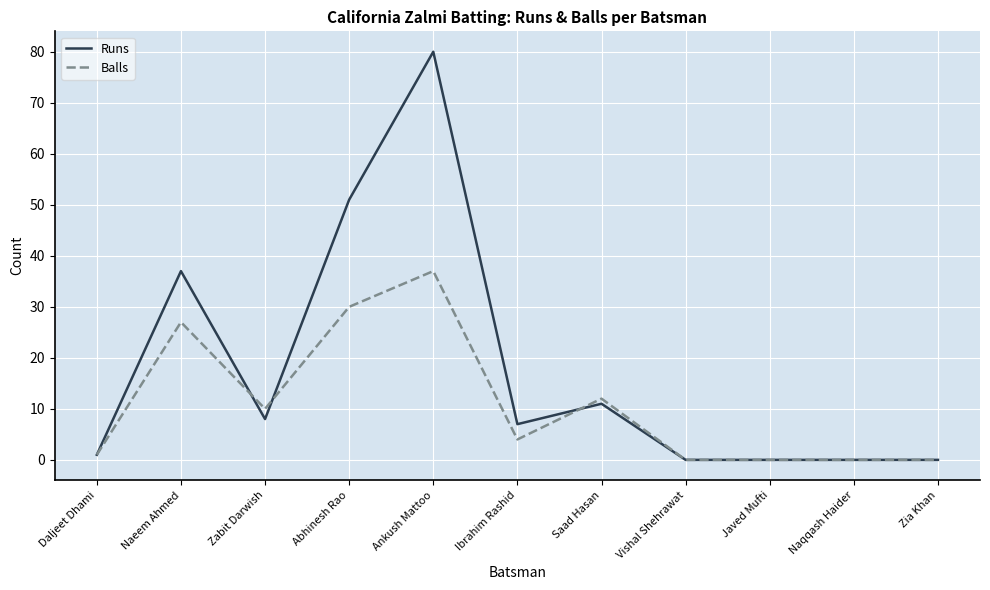

The Runs series shows 15 at Saad Hasan. True or false?

False